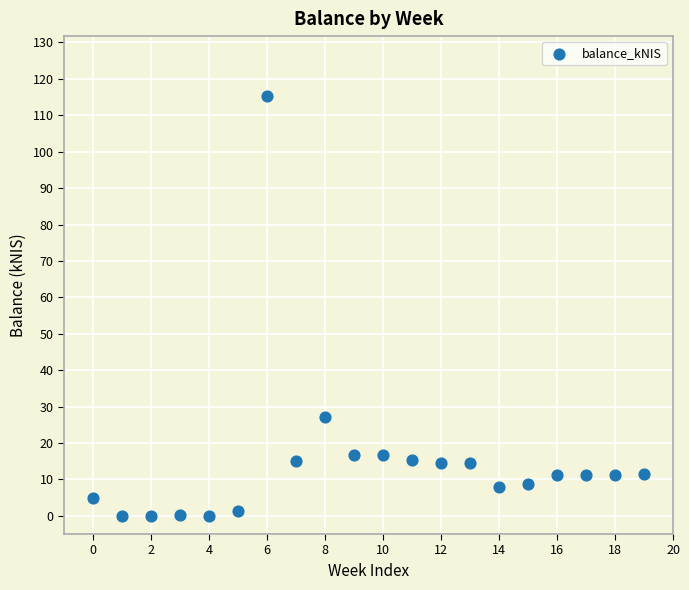

What Y value in the scatter plot is closest to 57?

27.1